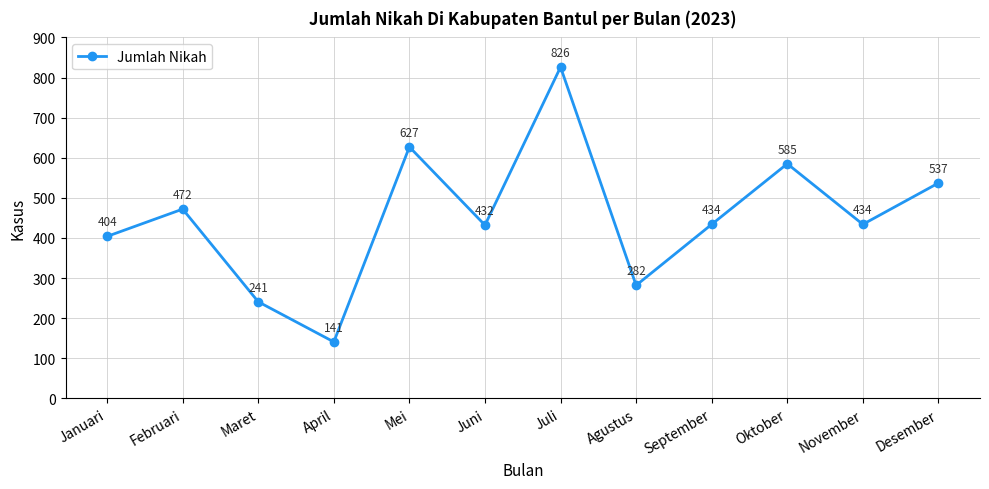

What is the sum of the values at April and Februari?

613